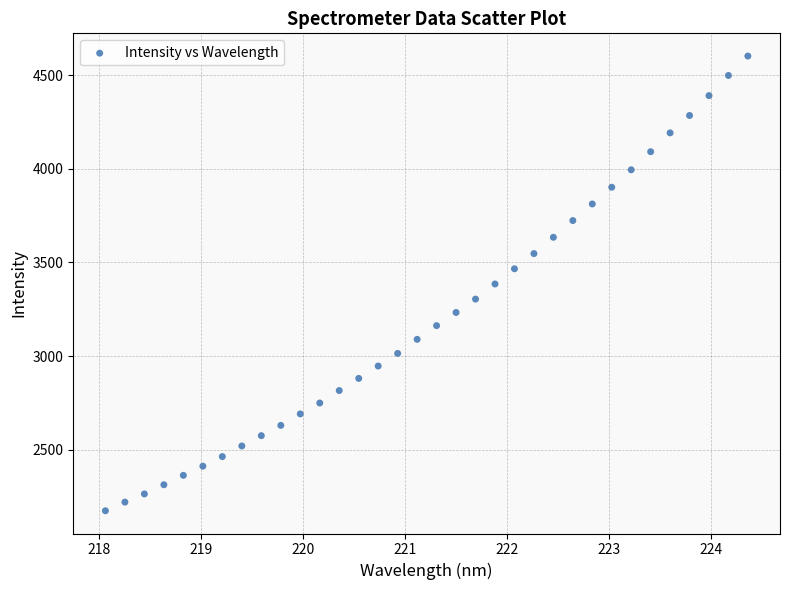

What is the range of X values (max minus min)?

6.3